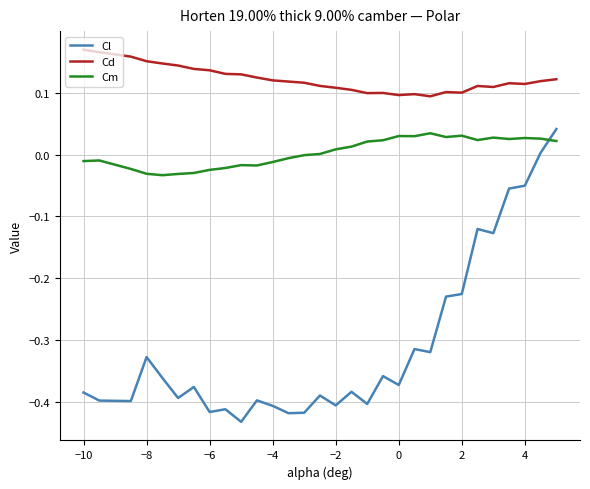

What is the difference between the maximum and minimum values in the Cl series?

0.5